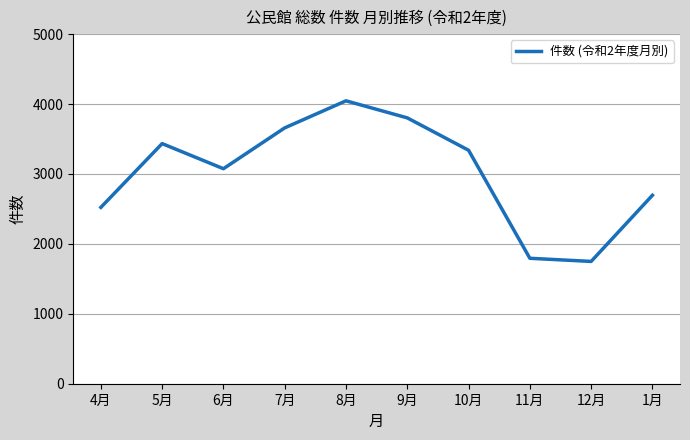

What is the greatest value displayed?

4046